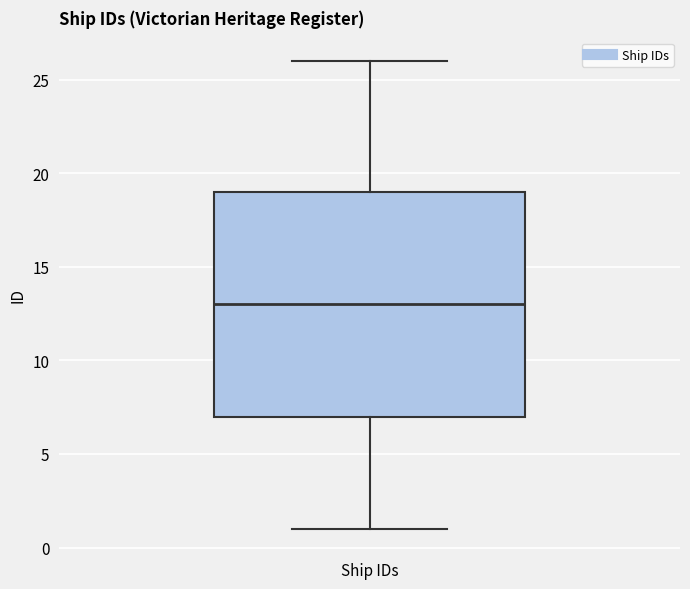

Read this box plot against the y-axis: the position of the median line, the range covered by the box, and the ends of both whiskers. The values are not printed on the chart, so give them approximately, as read against the axis.

median 13, box 7 to 19, whiskers 1 to 26